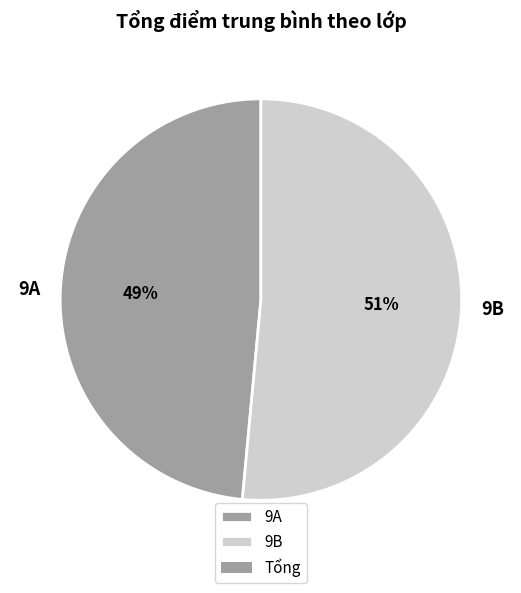

How many segments does this pie chart have?

2